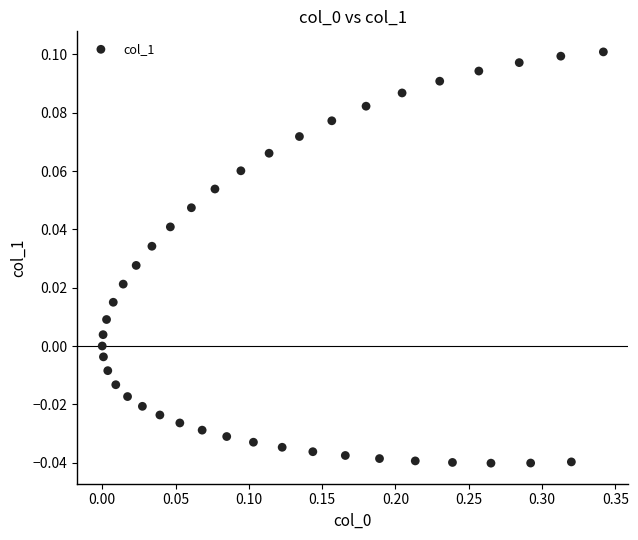

What is the range of X values (max minus min)?

0.3